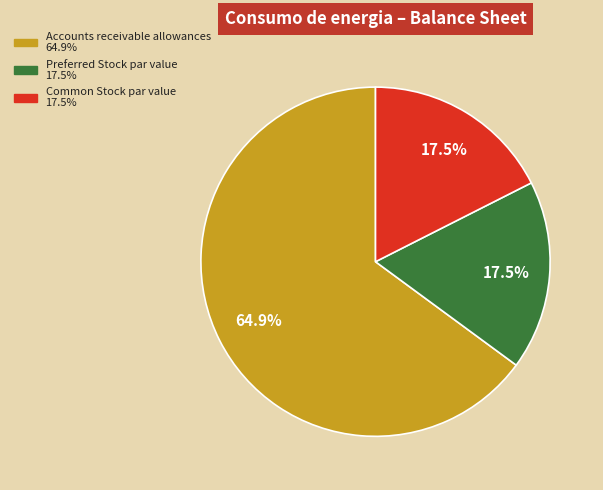

Which has a higher value, Preferred Stock par value or Accounts receivable allowances?

Accounts receivable allowances